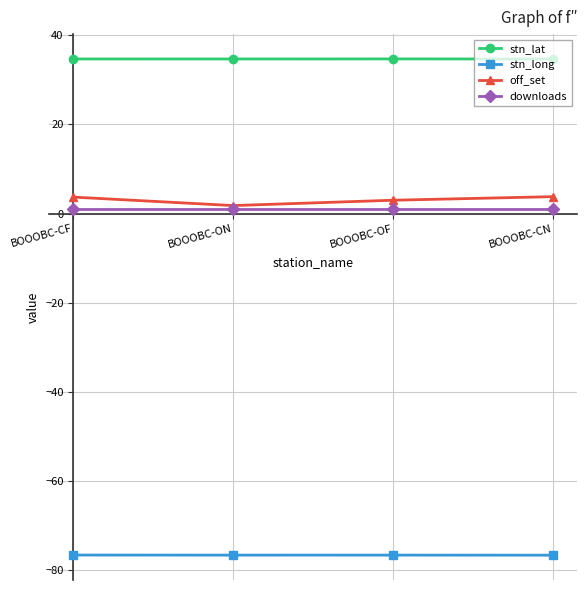

What position from the right is BOOOBC-CF?

4